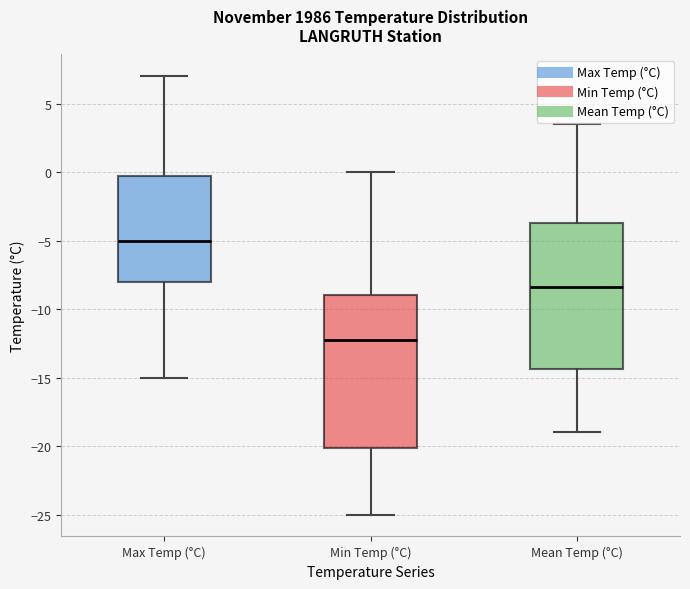

Where is the lower edge of the box for Max Temp (°C) on the y-axis? The values are not printed on the chart, so give them approximately, as read against the axis.

-8.0